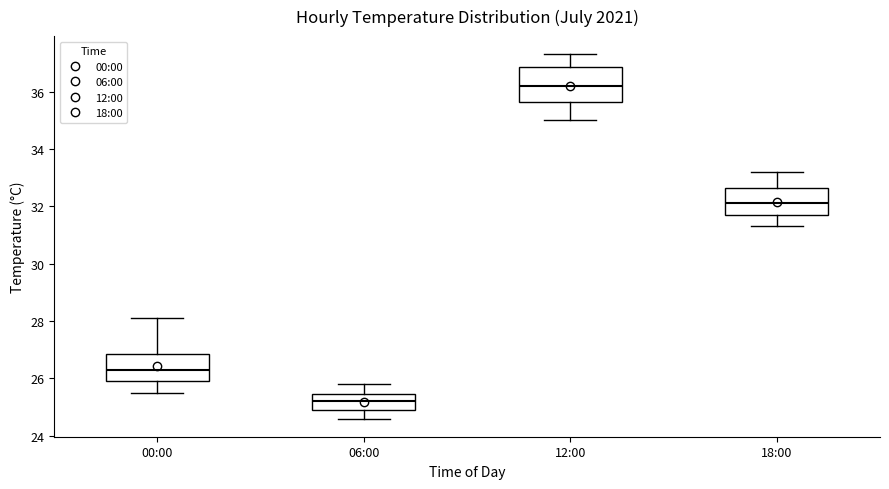

Which box's median line is the highest?

12:00